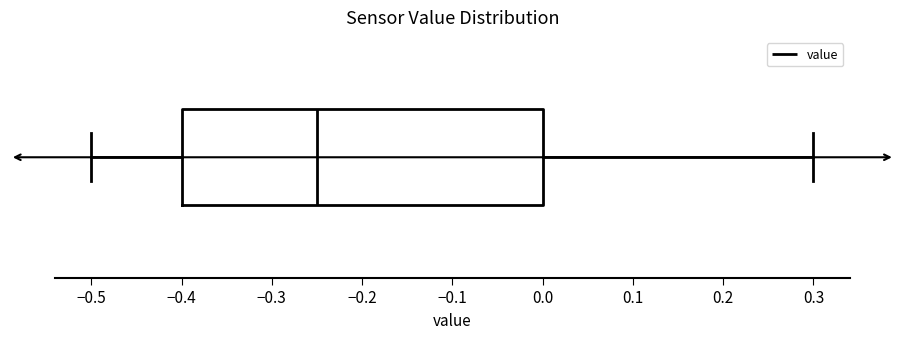

Where is the left edge of the box on the x-axis? The values are not printed on the chart, so give them approximately, as read against the axis.

-0.40